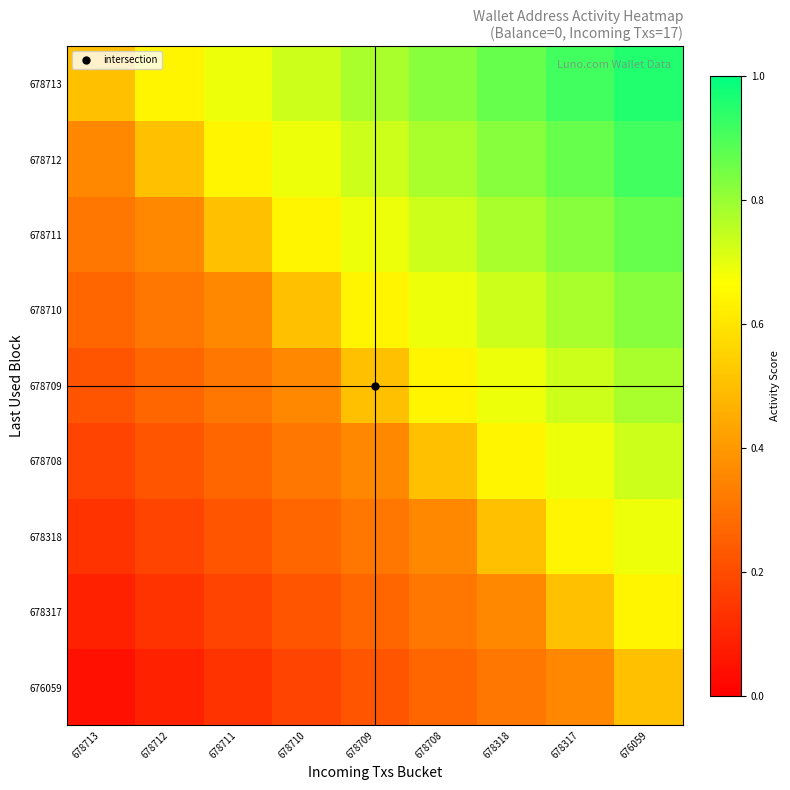

How many series are shown in this chart?

9